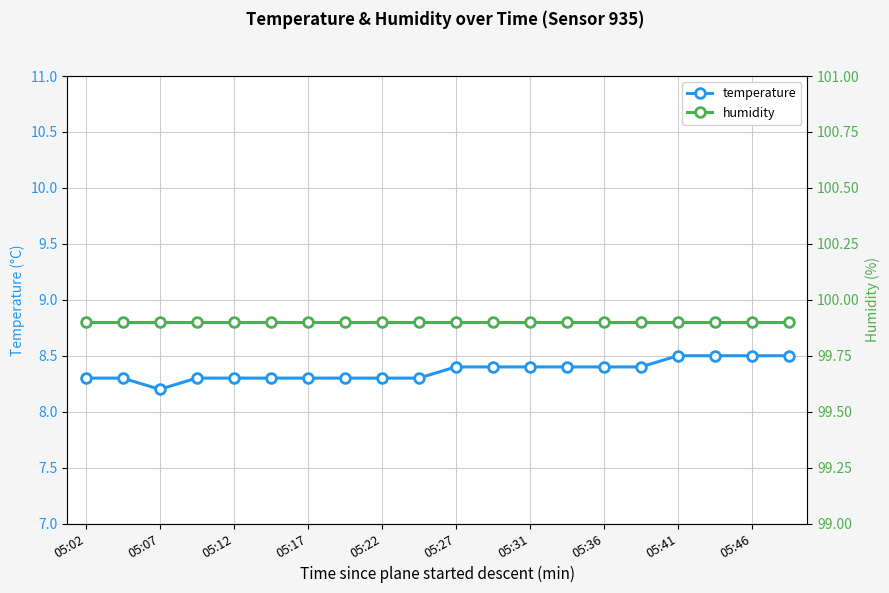

Which series has the largest total across all categories?

humidity